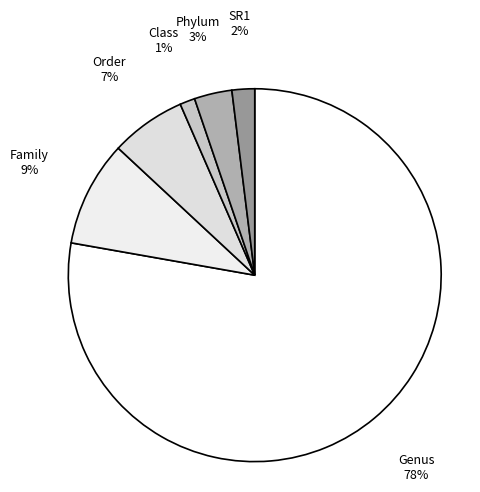

Does any single category account for the majority?

Yes